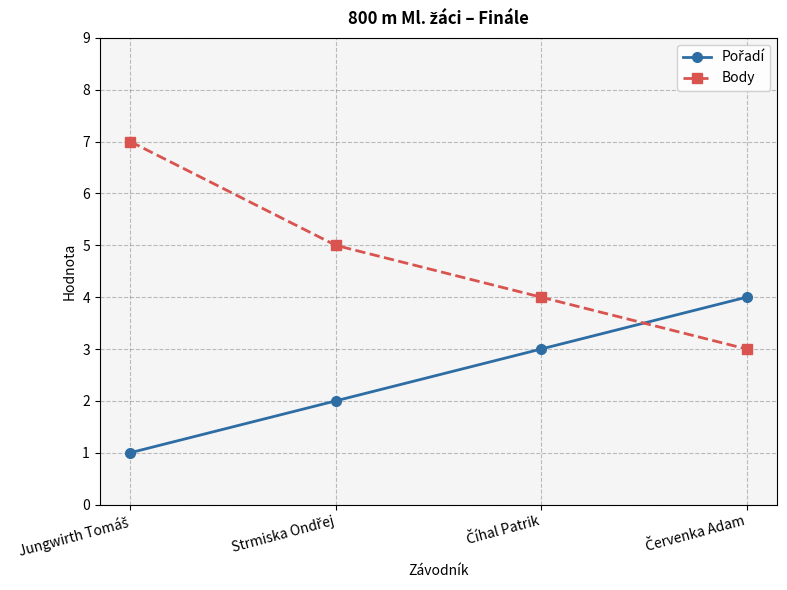

Which series has the largest range (max minus min)?

Body